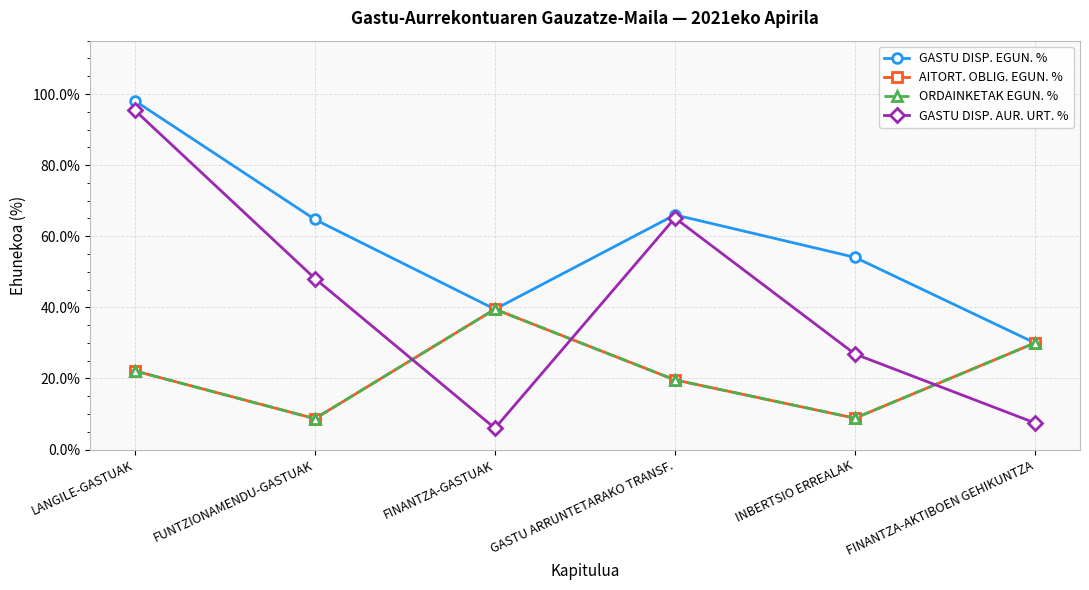

Is this an area chart (filled region under the line)?

No